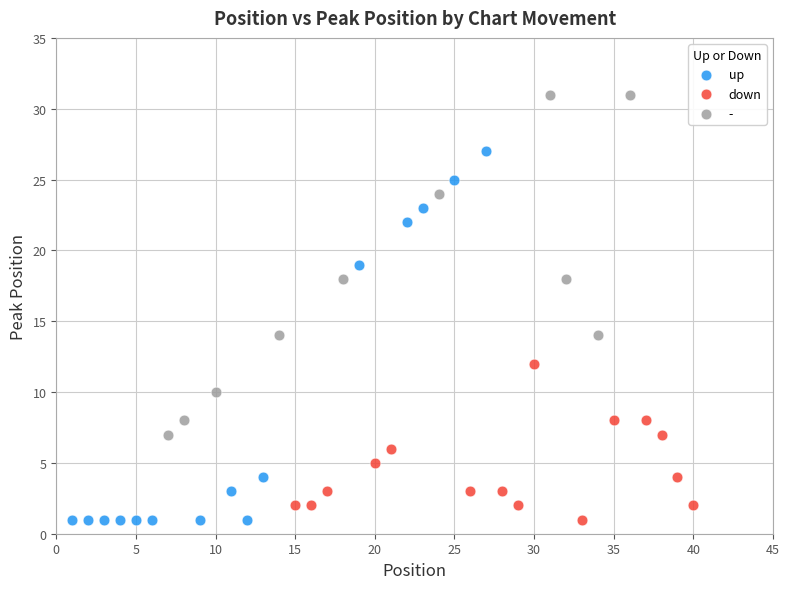

Which series contains the highest Y value?

-